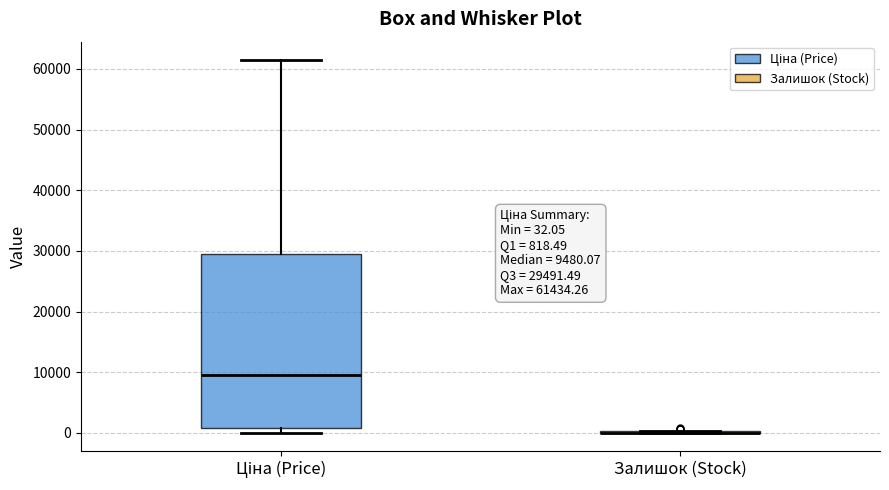

Which box is the tallest, from its lower edge to its upper edge?

Ціна (Price)